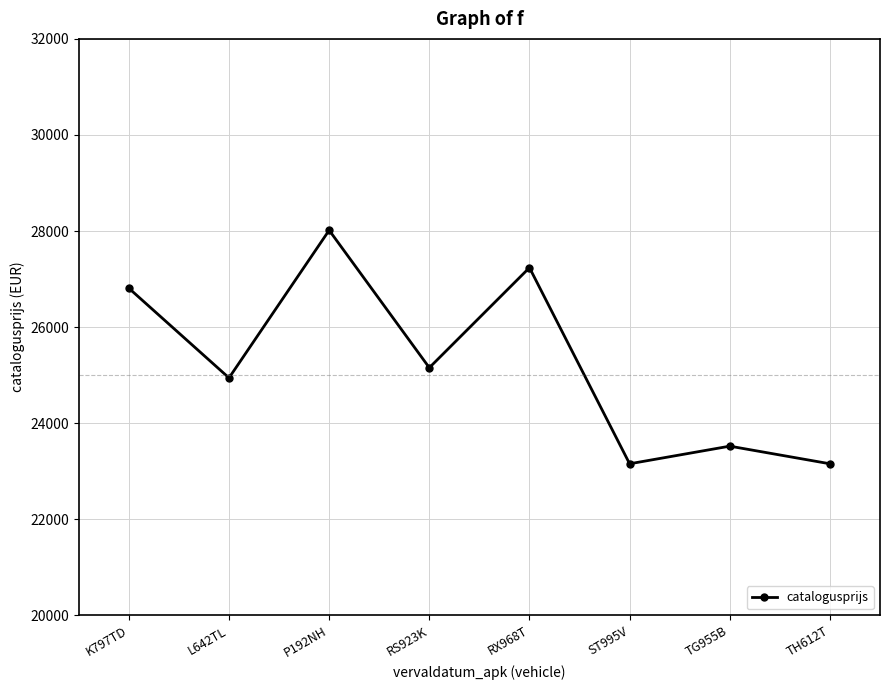

What is the change in value from K797TD to P192NH?

+1207